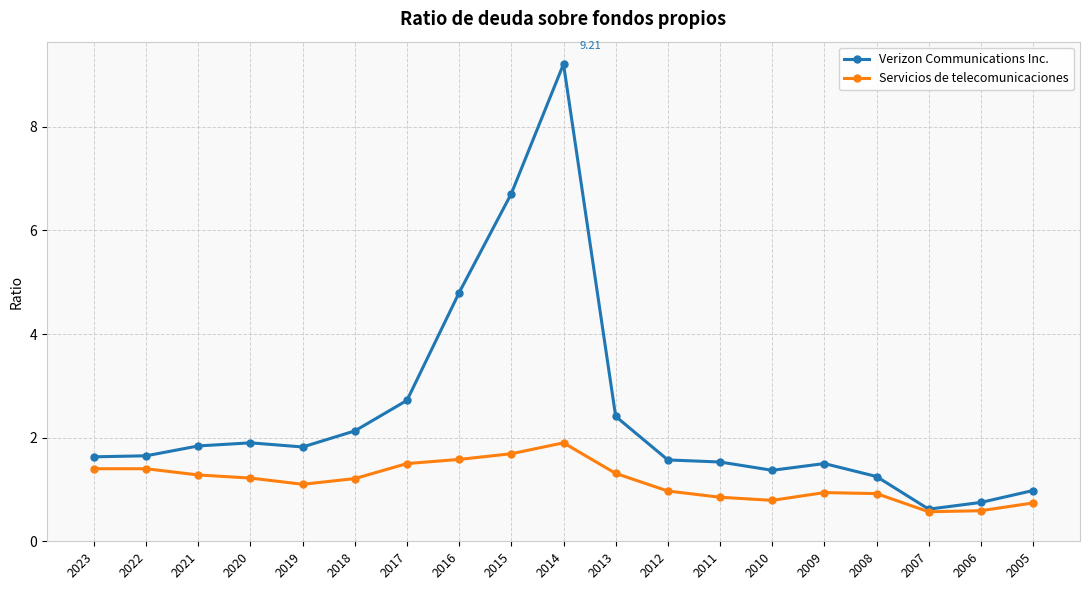

What is the sum of the Servicios de telecomunicaciones values at 2023 and 2019?

2.5